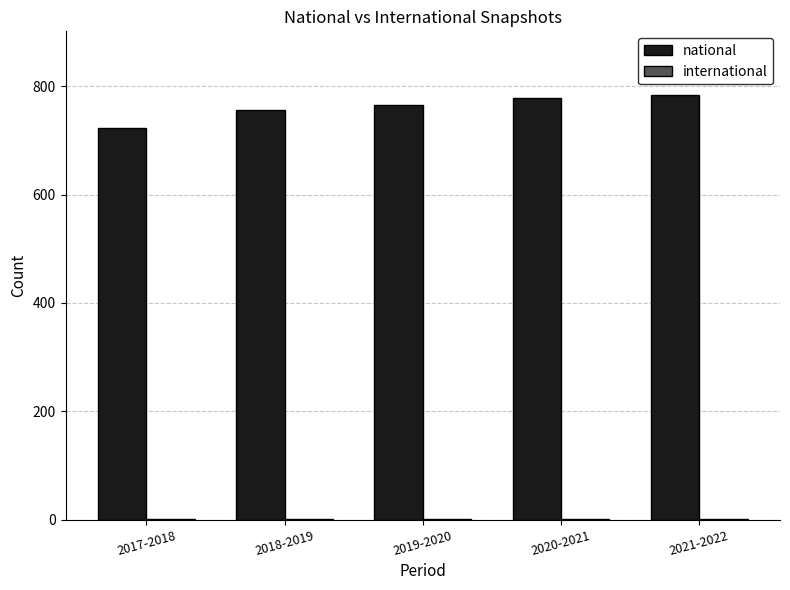

What is the greatest value displayed?

784